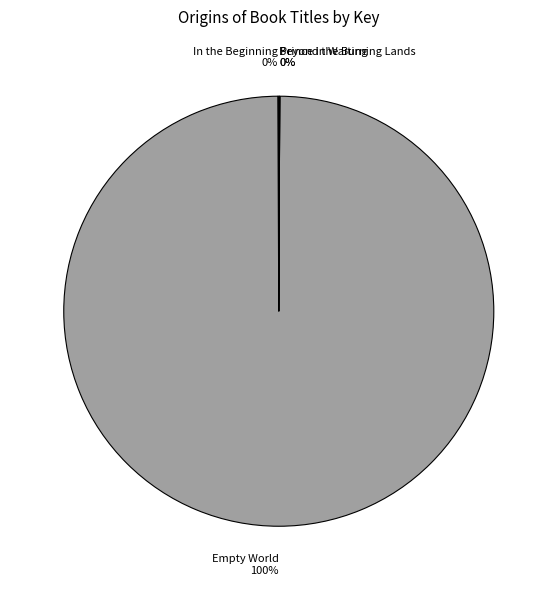

To the nearest percent, what is the average slice percentage?

25%